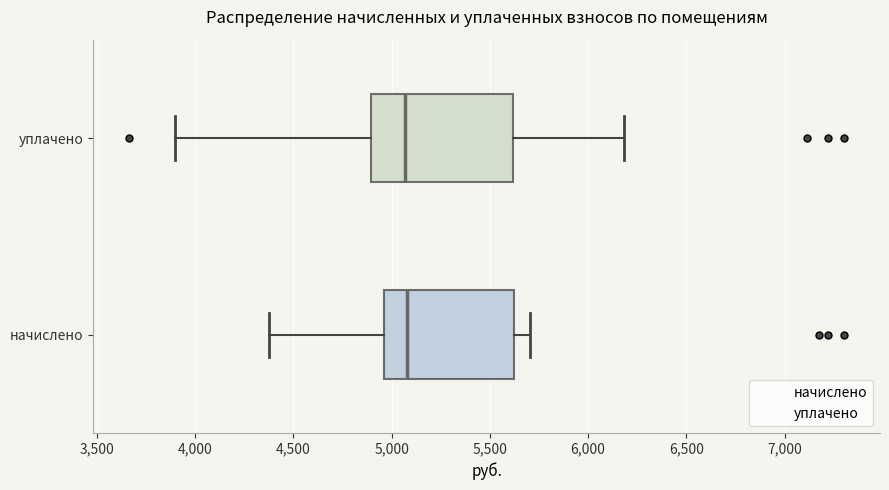

Reading bottom to top, read every box against the x-axis: the position of its median line, the range the box covers, and the ends of its whiskers. The values are not printed on the chart, so give them approximately, as read against the axis.

начислено: median 5100, box 4950 to 5600, whiskers 4400 to 5700
уплачено: median 5050, box 4900 to 5600, whiskers 3900 to 6200